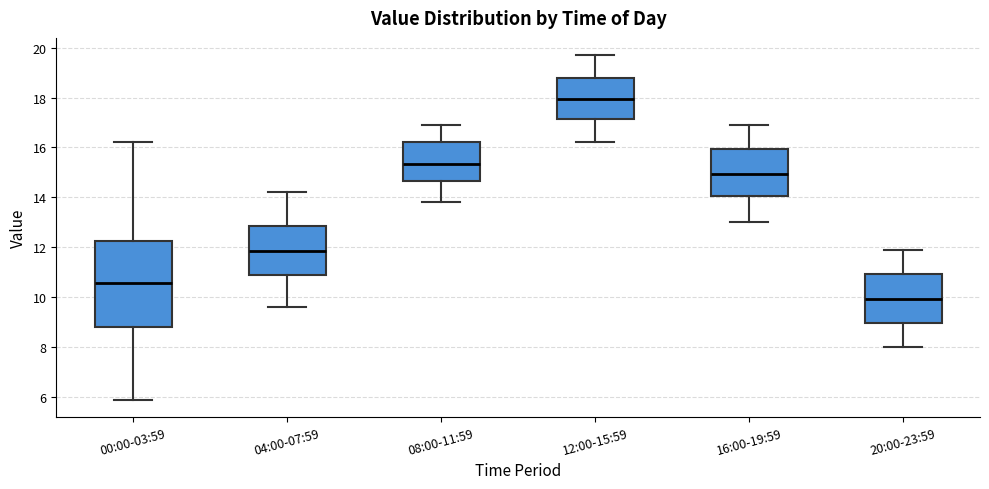

Where does the median line of the box for 12:00-15:59 sit on the y-axis? The values are not printed on the chart, so give them approximately, as read against the axis.

18.0